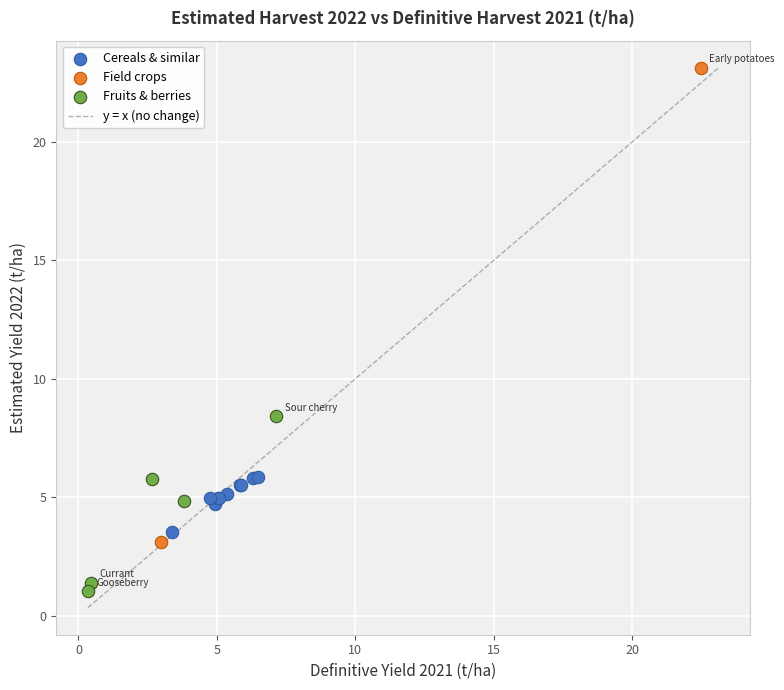

Which series reaches the minimum Y coordinate?

Fruits & berries